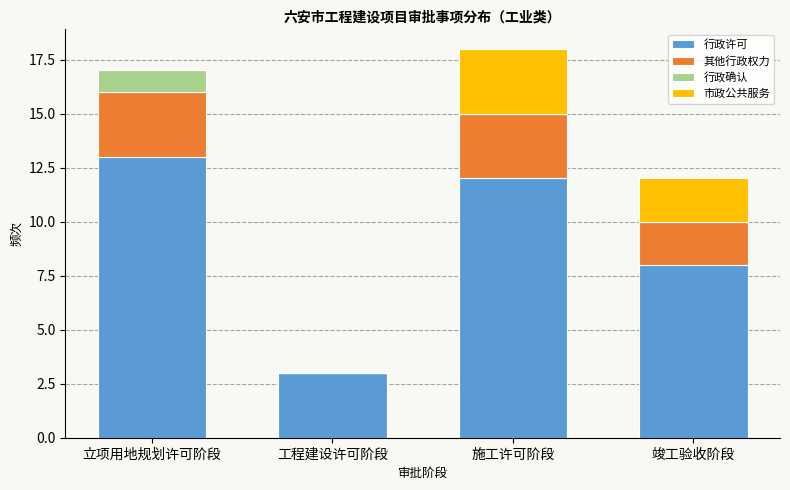

Reading right to left, transcribe the values for 行政许可.

竣工验收阶段=8	施工许可阶段=12	工程建设许可阶段=3	立项用地规划许可阶段=13